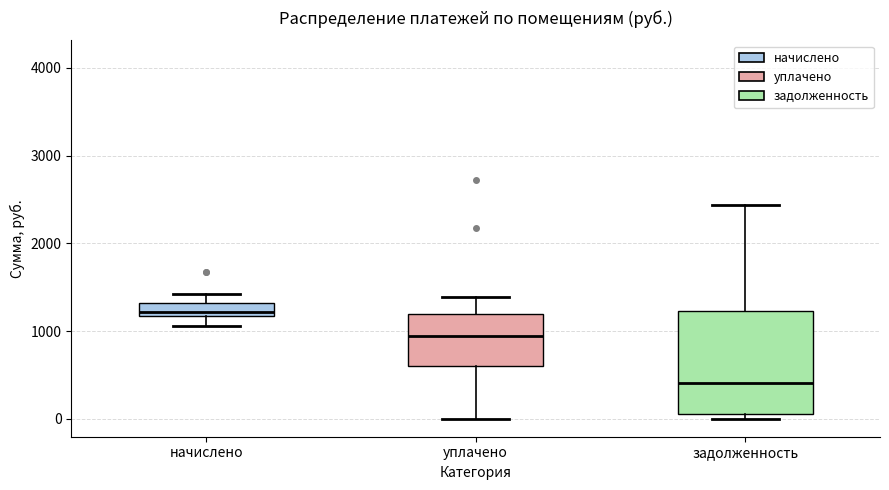

Which box has the lowest median line?

задолженность